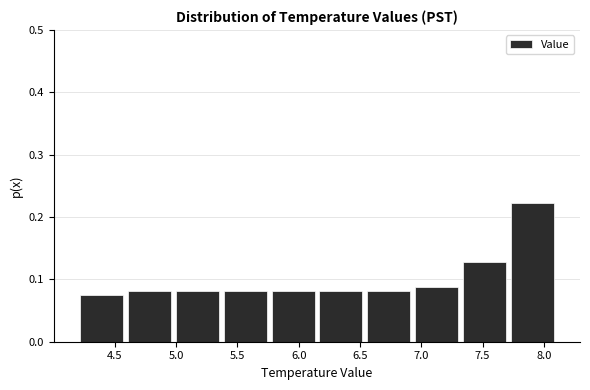

Reading left to right, transcribe this chart: for each bar, give the range it covers on the x-axis and its height. Neither the bar edges nor the heights are printed on the chart, so give them approximately, as read against the axes.

4.20 to 4.59: 0.07
4.59 to 4.98: 0.08
4.98 to 5.37: 0.08
5.37 to 5.76: 0.08
5.76 to 6.15: 0.08
6.15 to 6.54: 0.08
6.54 to 6.93: 0.08
6.93 to 7.32: 0.09
7.32 to 7.71: 0.13
7.71 to 8.10: 0.22